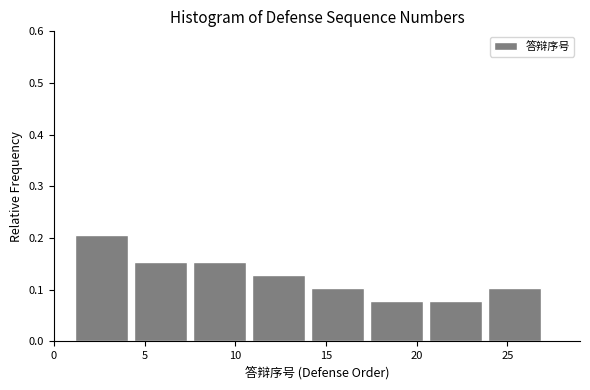

Which range on the x-axis has the tallest bar?

1.00 to 4.25